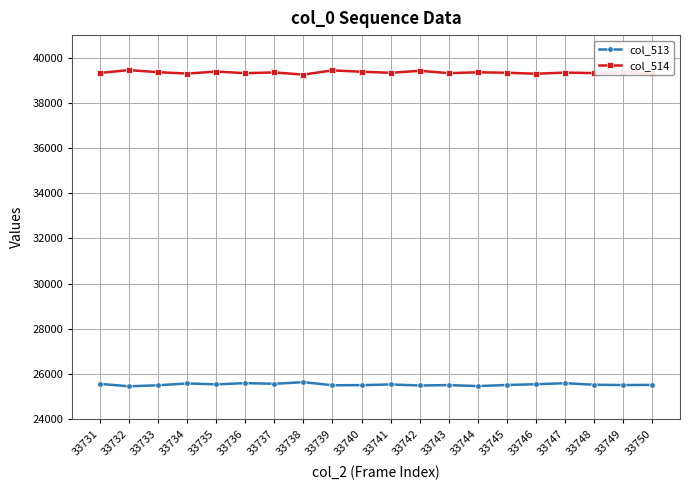

What is the difference between the highest and lowest values at 33744?

13890